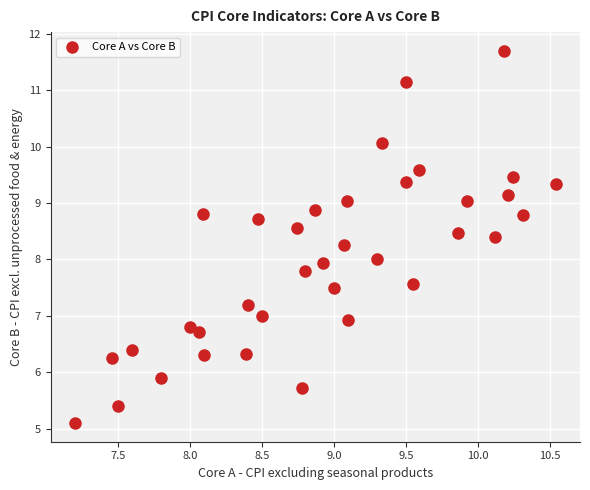

What is the range of Y values (max minus min)?

6.6